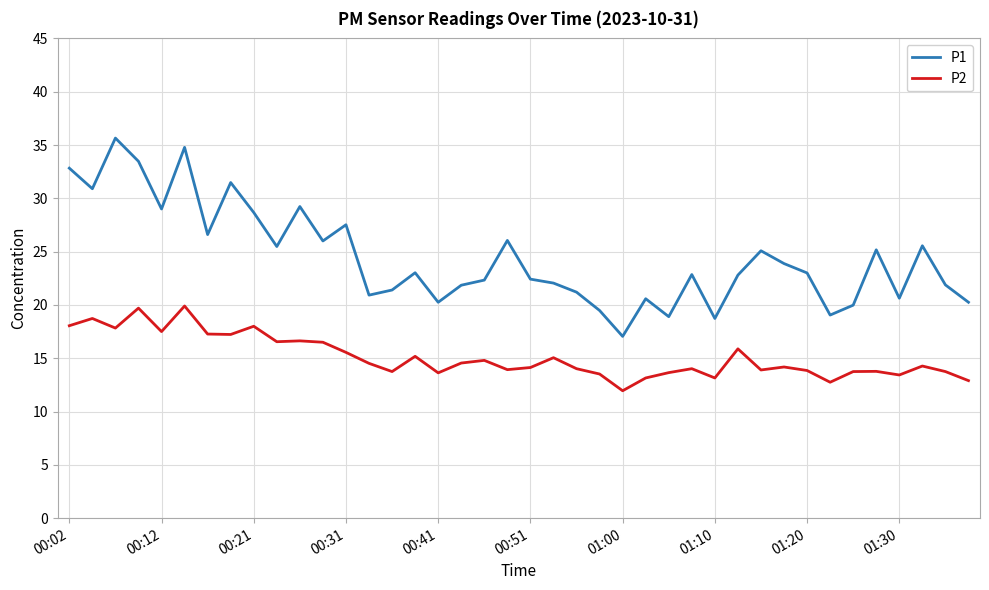

Rank the series by their maximum value, from lowest to highest.

P2, P1